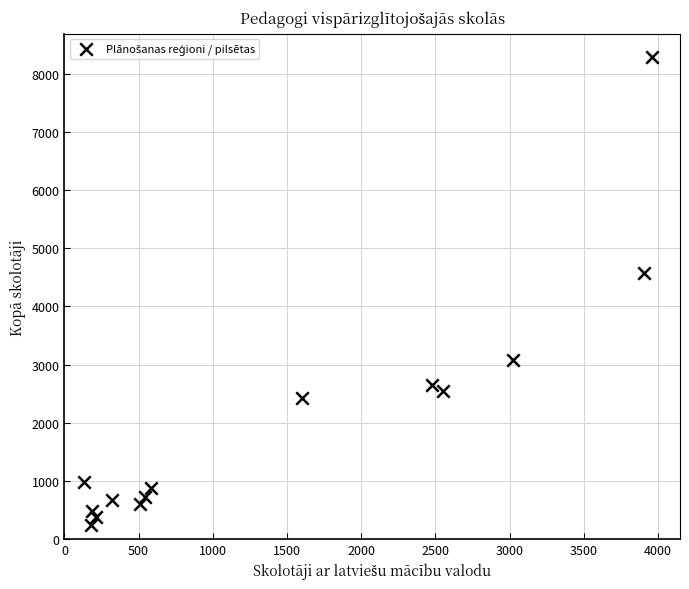

What is the range of X values (max minus min)?

3823